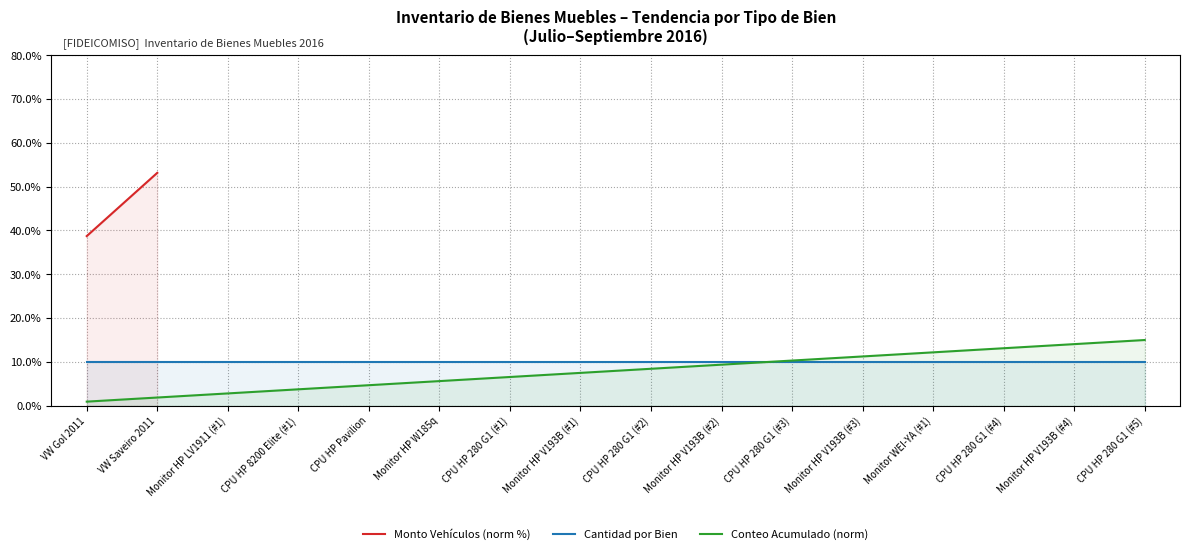

Count the number of data series in this chart.

3